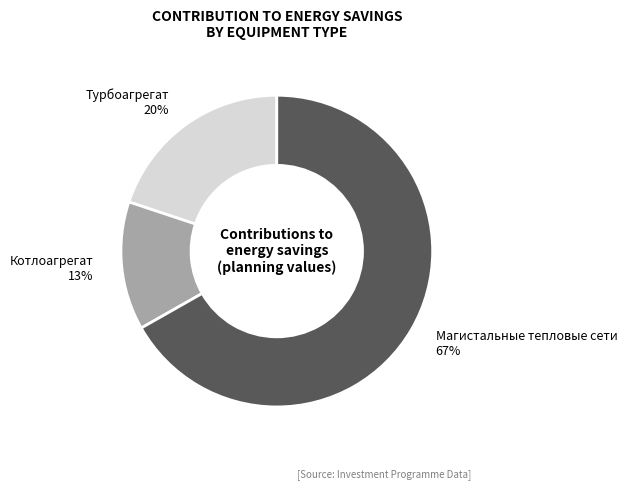

To the nearest percent, what is the average slice percentage?

33%